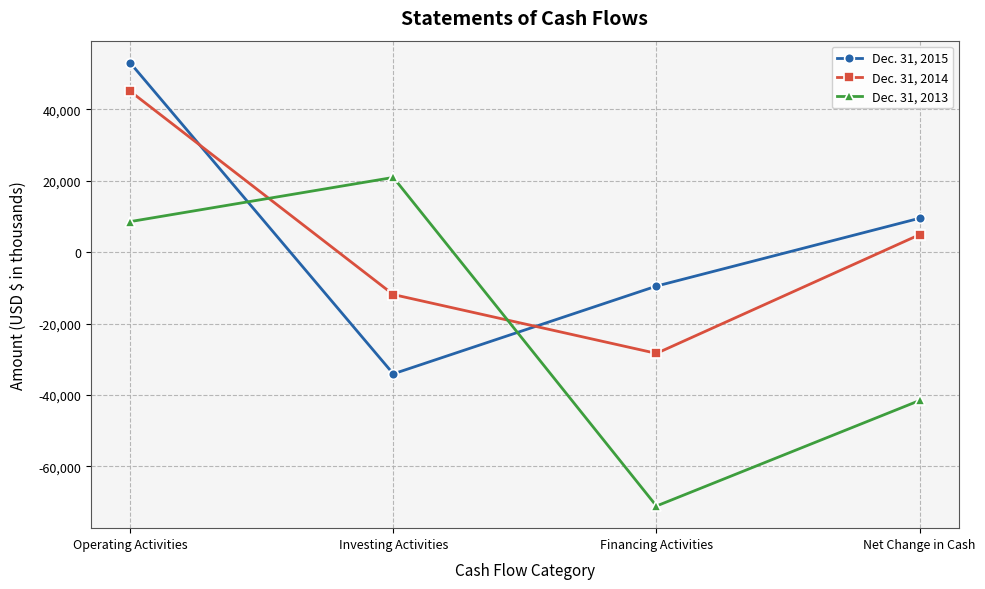

How many distinct data groups are displayed?

3